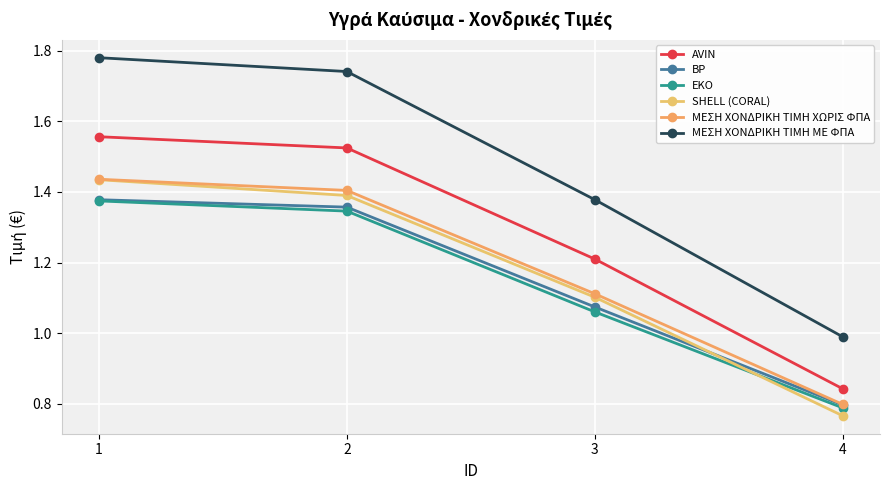

Does the chart display data point markers on the line(s)?

Yes